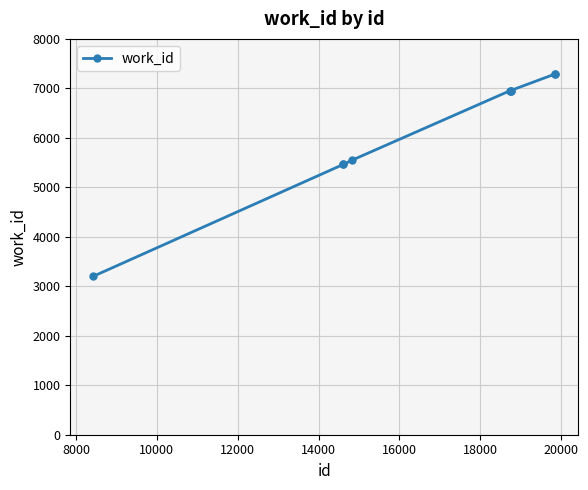

What is the average value?

6125